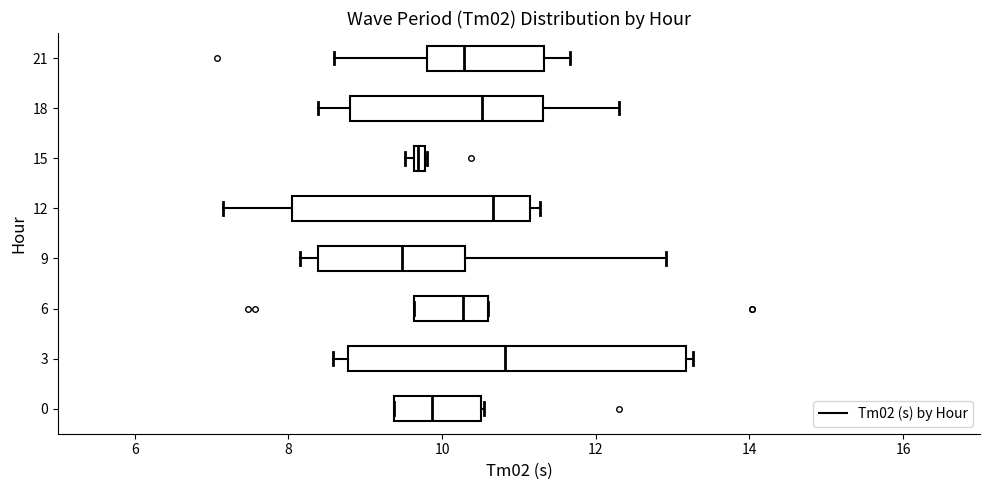

Where does the right whisker of the box at y = 21 end on the x-axis? The values are not printed on the chart, so give them approximately, as read against the axis.

11.6